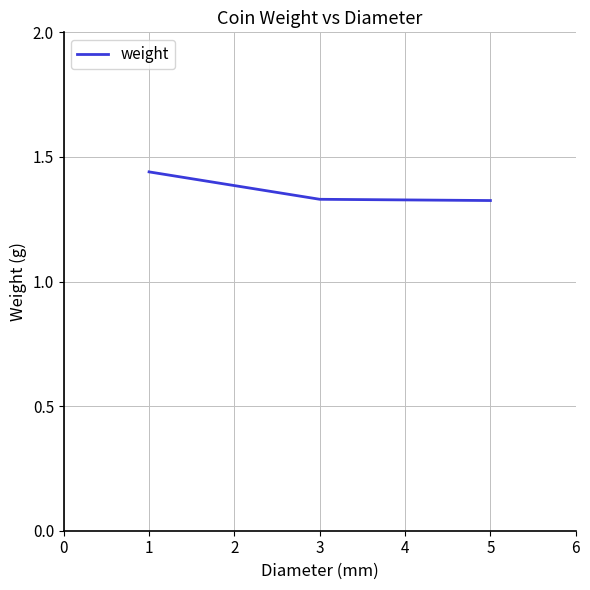

Count the values in the range 1 to 2.

3